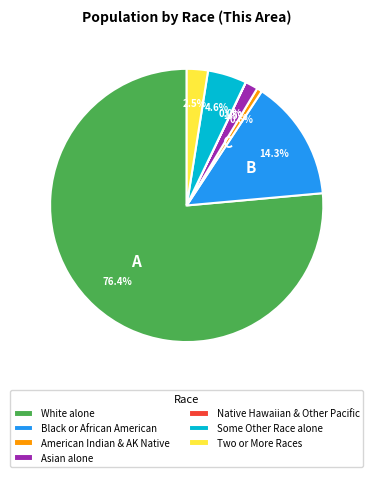

To the nearest percent, what portion does White alone represent?

76%